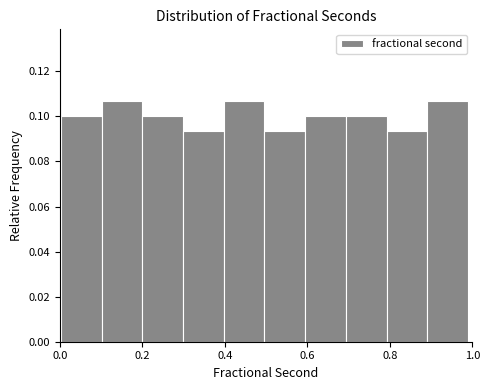

How tall is the bar that spans 0.70 to 0.80 on the x-axis? Neither the bar edges nor the heights are printed on the chart, so give them approximately, as read against the axes.

0.100